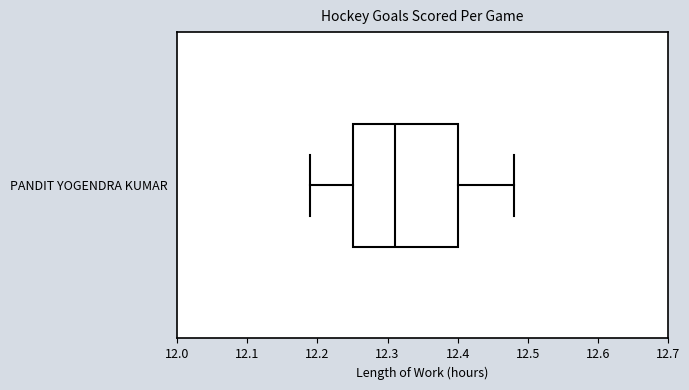

Read this box plot against the x-axis: the position of the median line, the range covered by the box, and the ends of both whiskers. The values are not printed on the chart, so give them approximately, as read against the axis.

median 12.31, box 12.25 to 12.40, whiskers 12.19 to 12.48